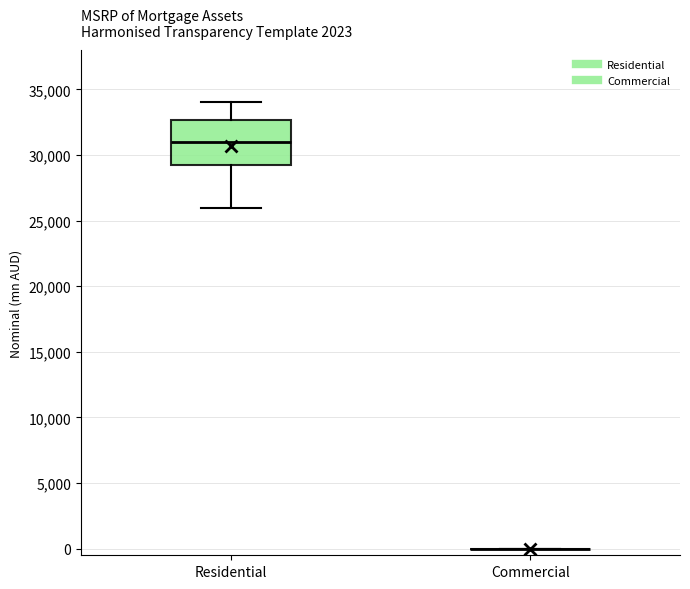

Comparing the boxes themselves (not the whiskers), which one is the tallest?

Residential